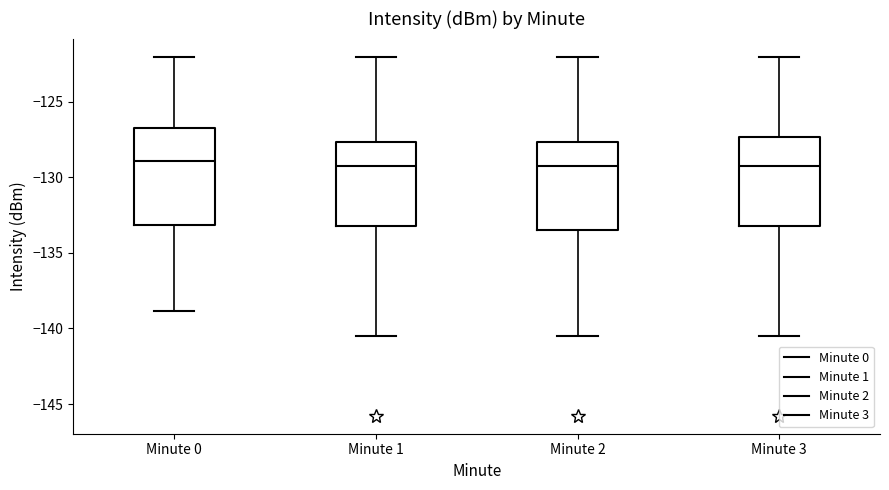

Where does the upper whisker of the box for Minute 3 end on the y-axis? The values are not printed on the chart, so give them approximately, as read against the axis.

-122.0